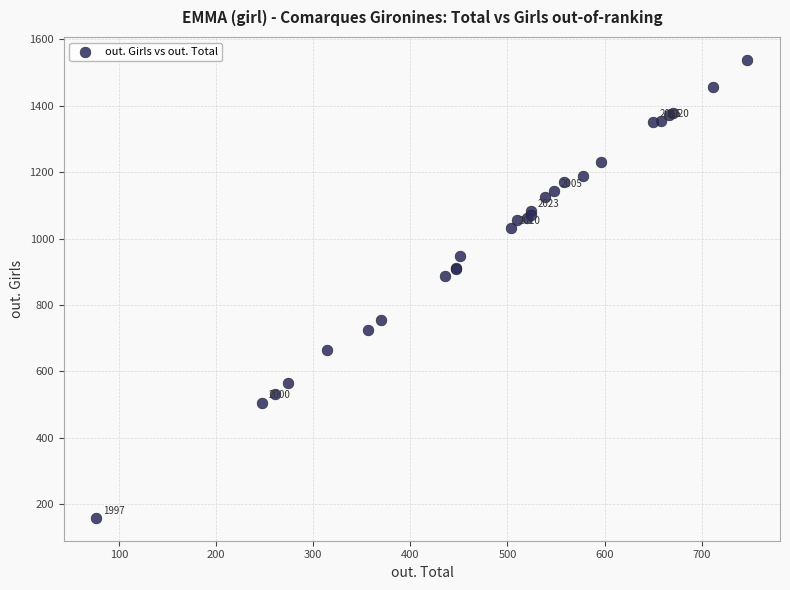

What Y value in the scatter plot is closest to 848?

887